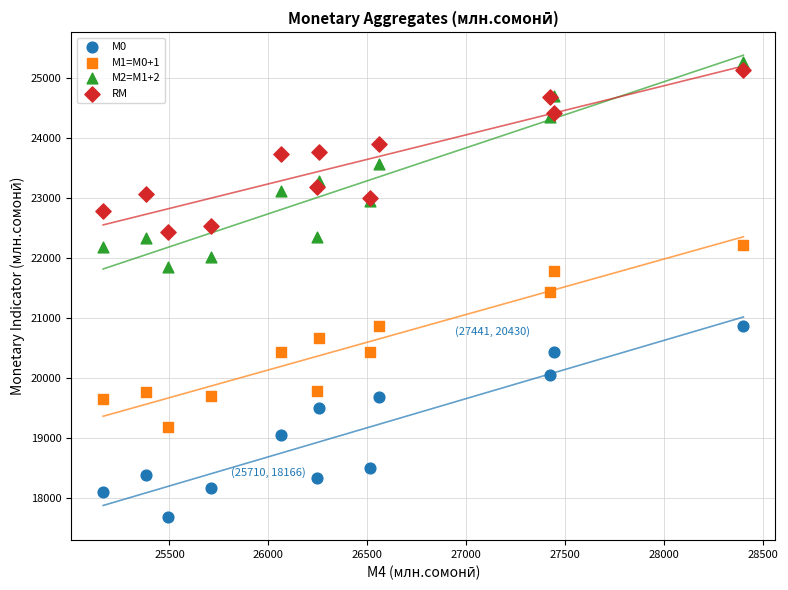

Which series contains the lowest Y value?

М0